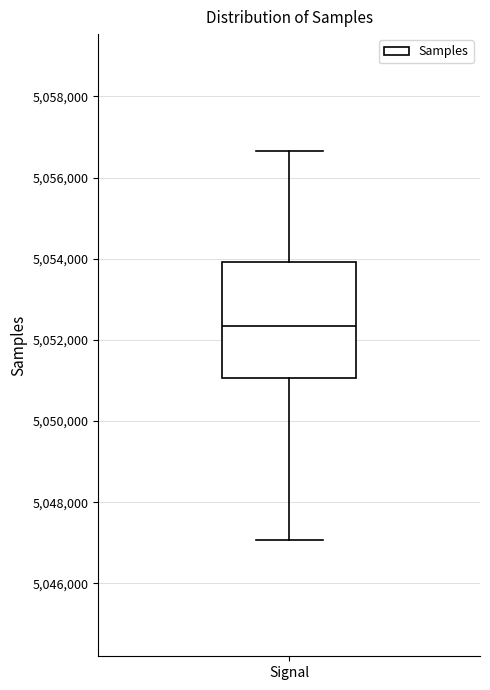

Read this box plot against the y-axis: the position of the median line, the range covered by the box, and the ends of both whiskers. The values are not printed on the chart, so give them approximately, as read against the axis.

median 5052400, box 5051000 to 5054000, whiskers 5047000 to 5056600